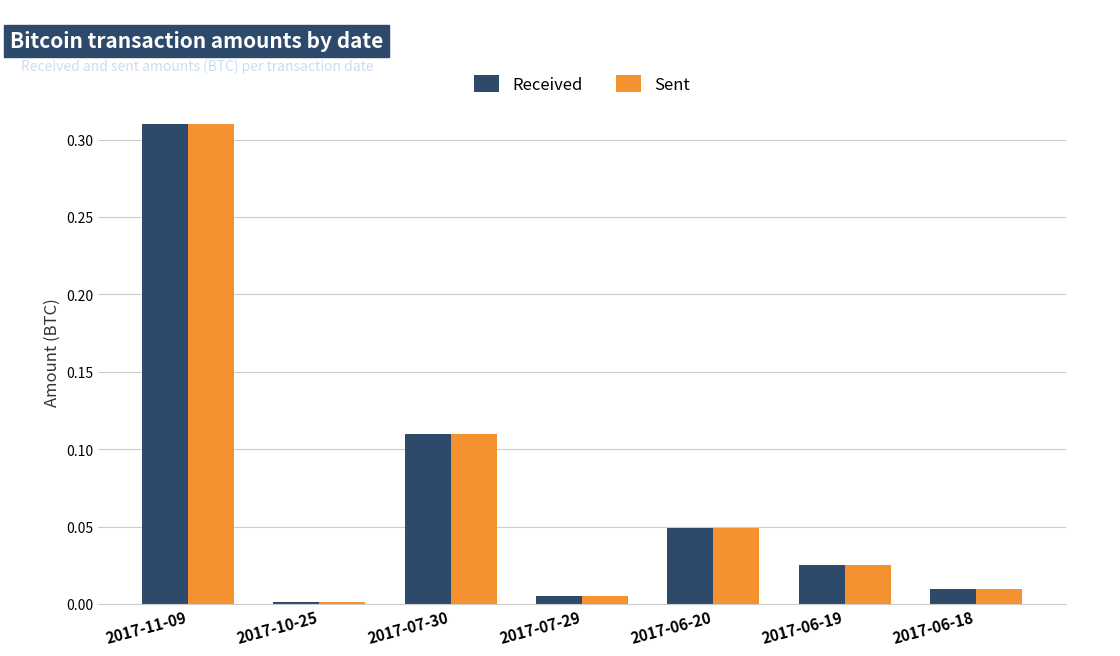

What is the label of the 6th bar from the left?

2017-06-19